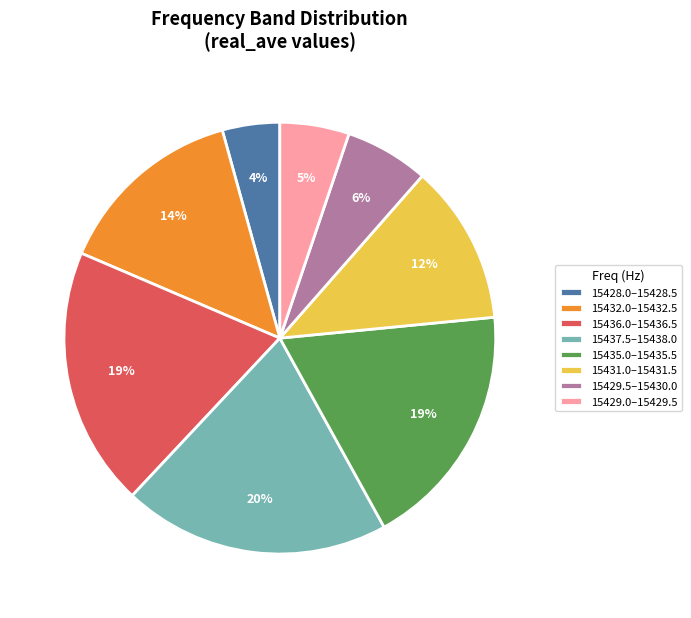

What percentage is the 15431.0–15431.5 slice, to the nearest percent?

12%